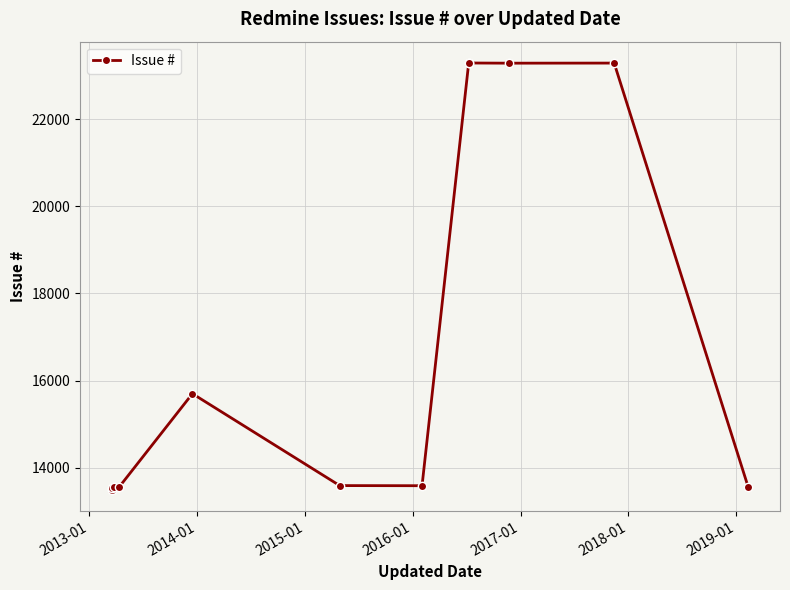

What is the value of the 9th point from the left?

23289